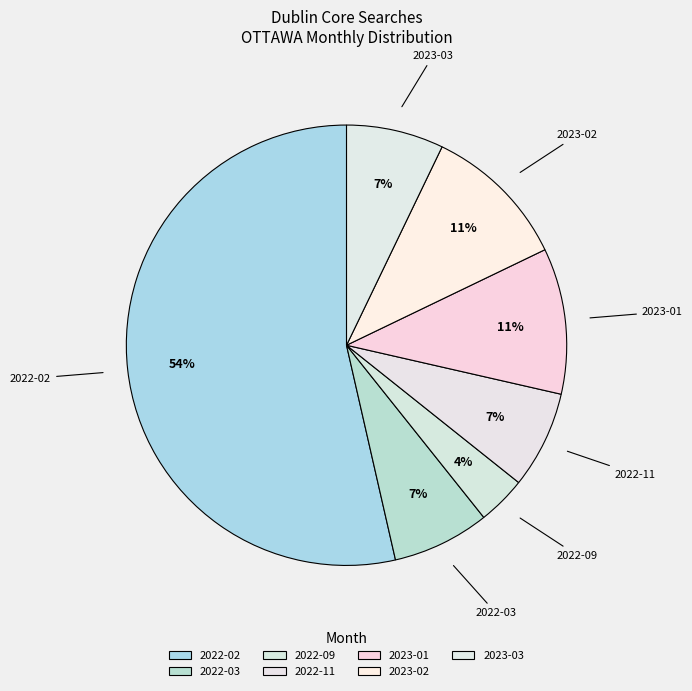

Combined, do 2022-03 and 2022-11 account for over 50%?

No